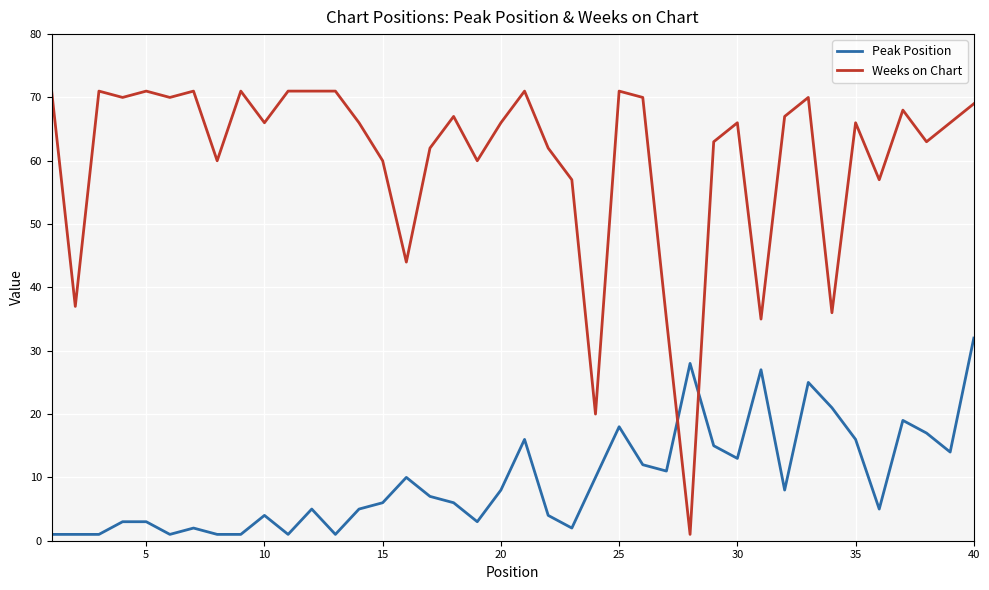

How many times do Weeks on Chart and Peak Position cross each other?

2